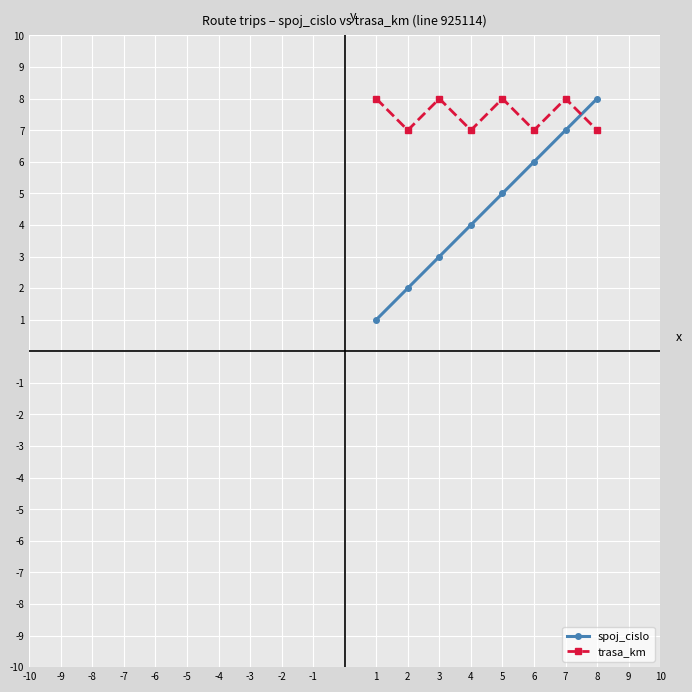

Rank the series at 1 from highest to lowest value.

trasa_km, spoj_cislo